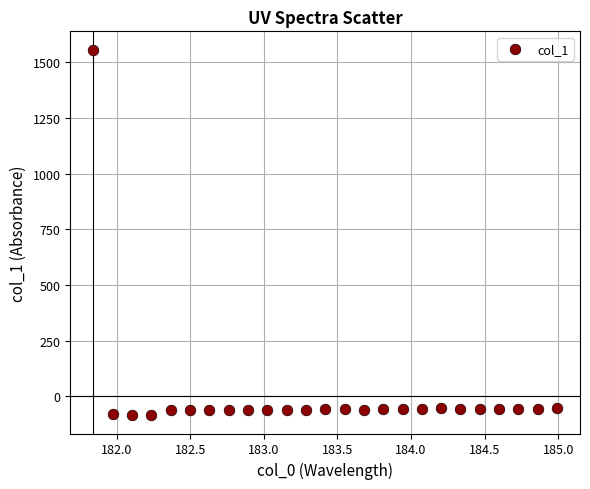

What is the range of Y values (max minus min)?

1640.7